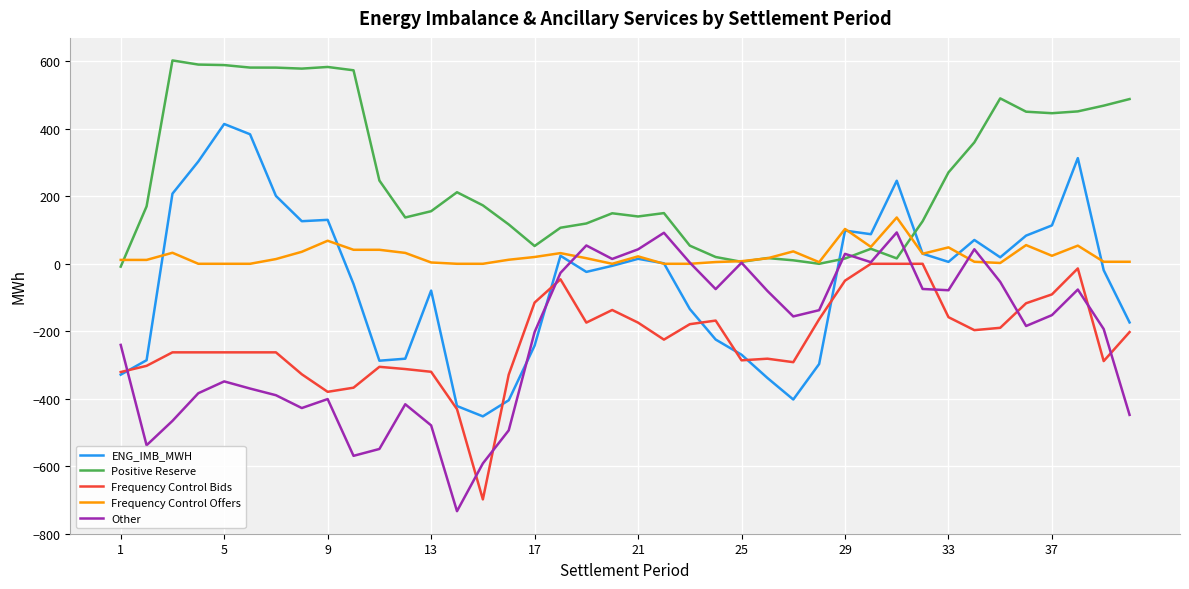

What is the minimum value shown in the chart?

-733.3